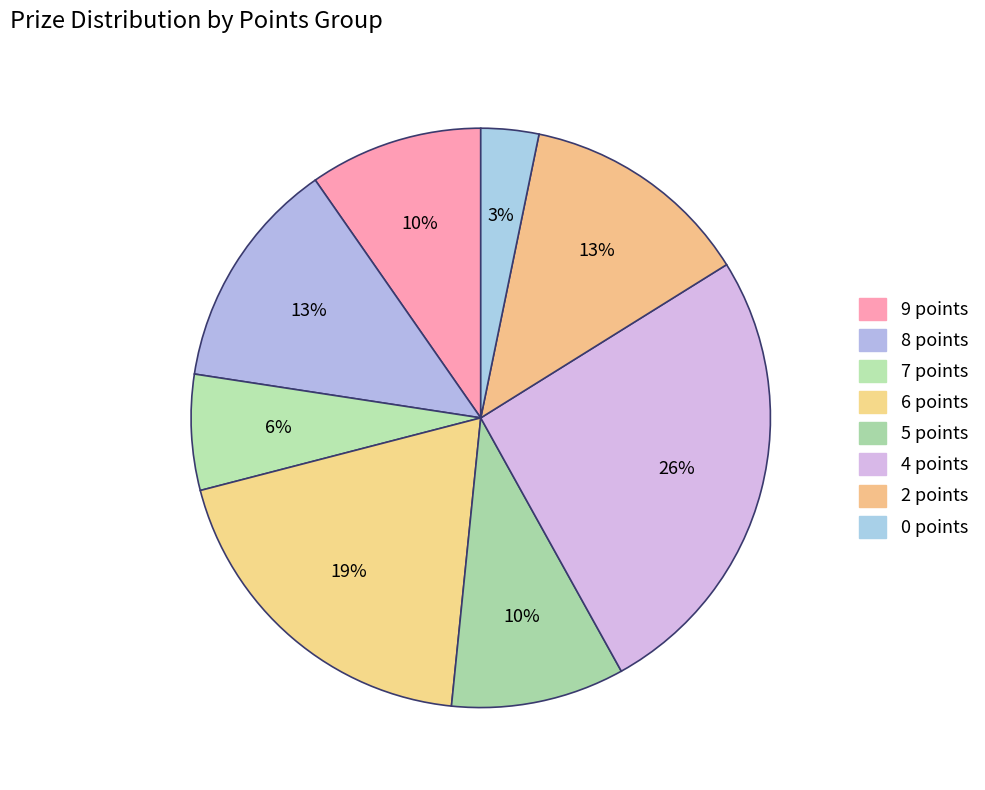

True or false: 7 points accounts for 13% of the total.

False